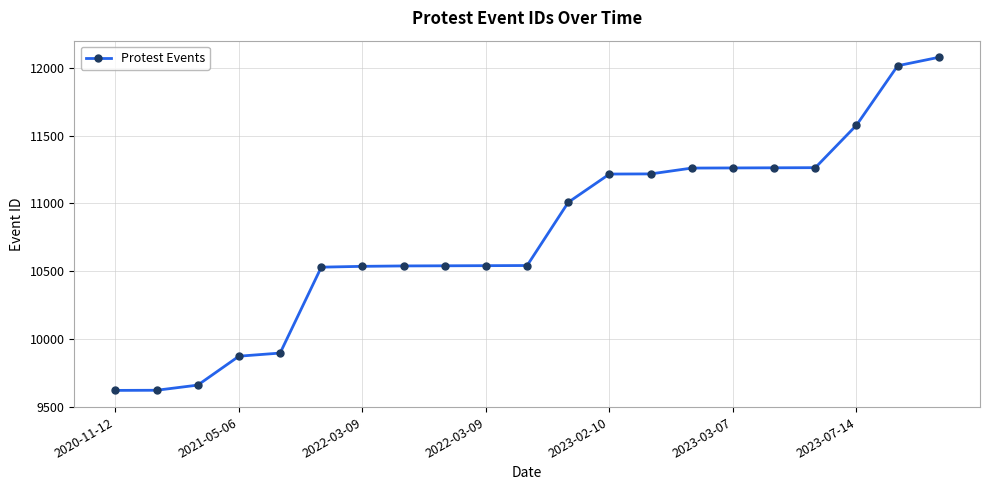

What is the average value?

10766